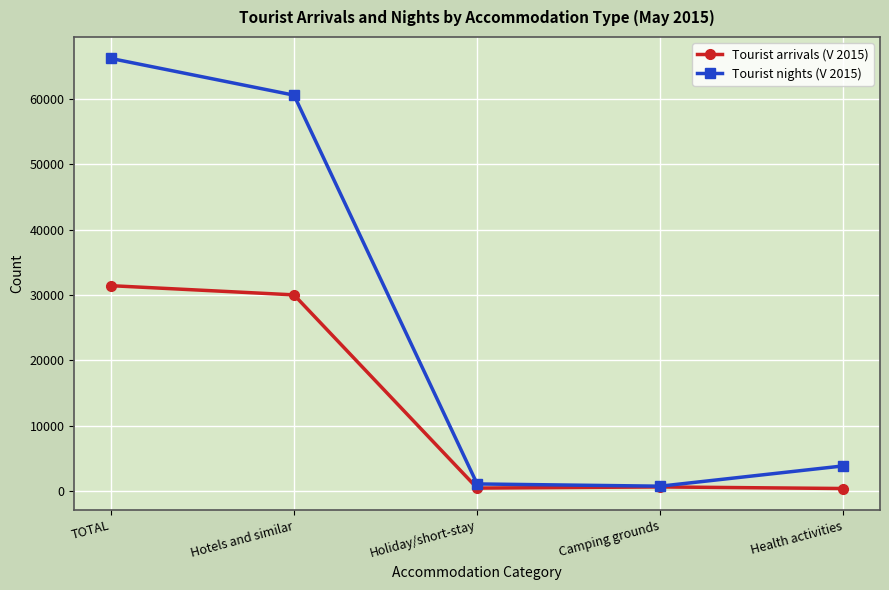

How many lines are shown in the chart?

2